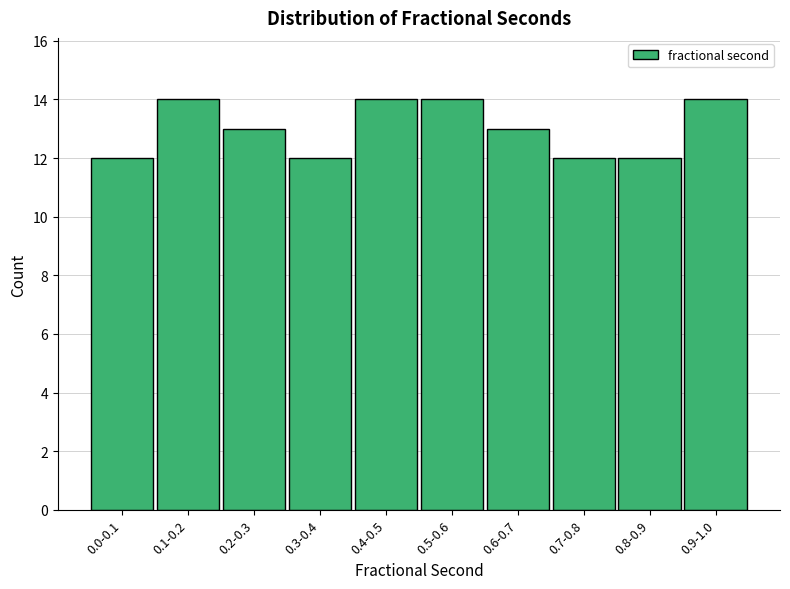

Reading left to right, transcribe all the data shown in this chart.

12	14	13	12	14	14	13	12	12	14